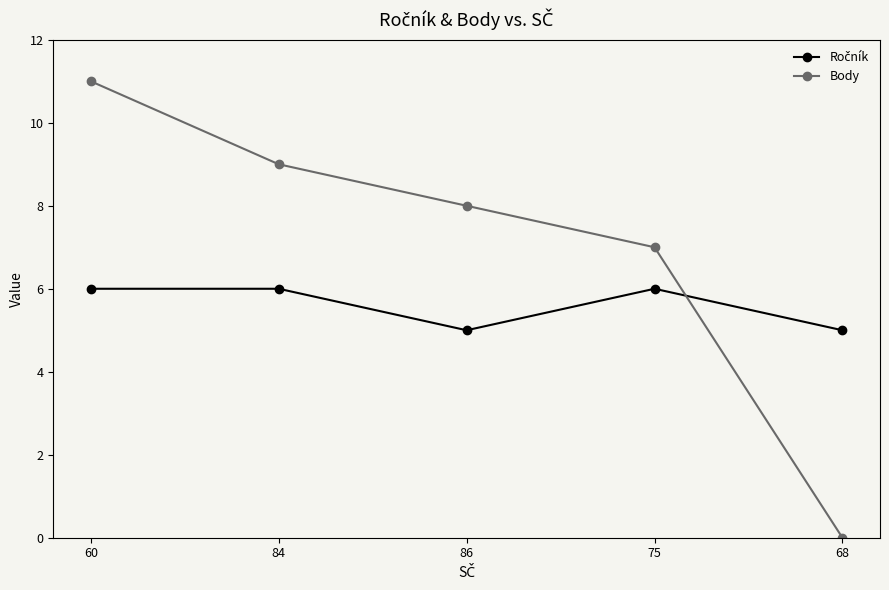

At which category does the chart reach its peak across all series?

60